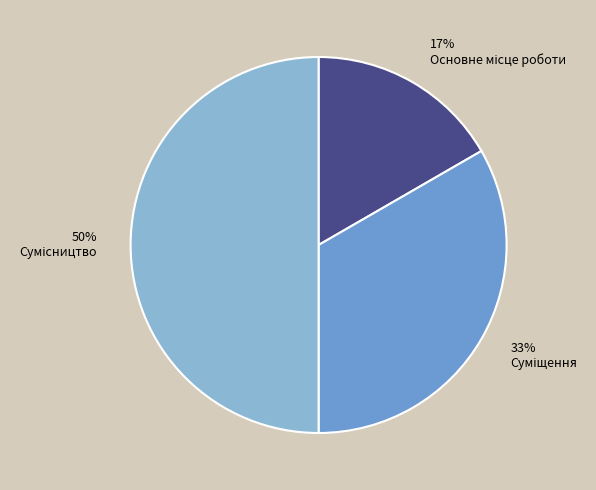

To the nearest percent, what is the difference between the largest and smallest slice percentages?

33%